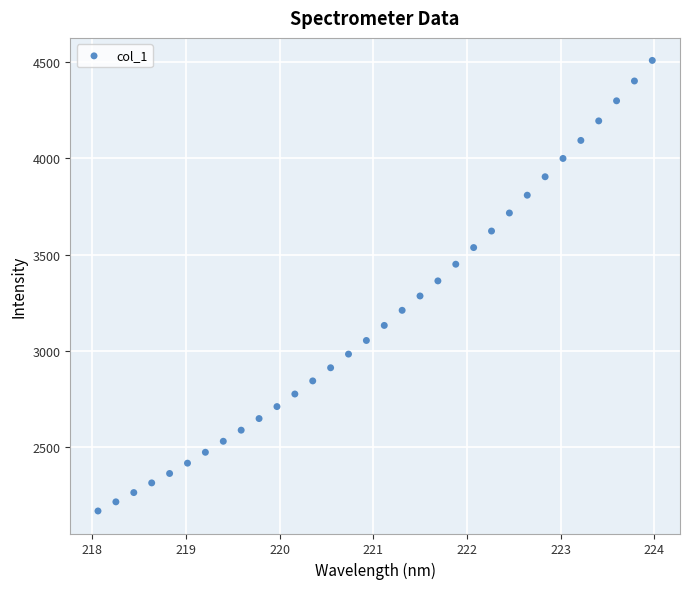

What Y value in the scatter plot is closest to 3338?

3364.0